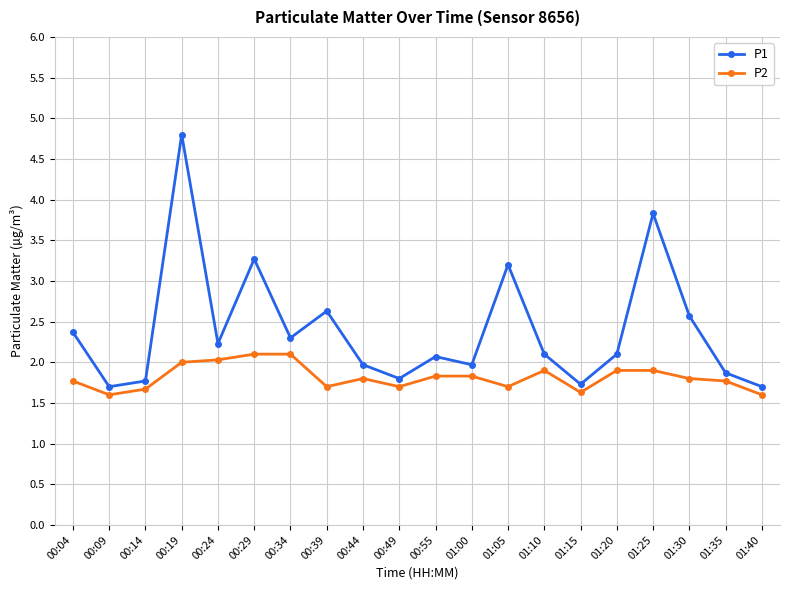

Which series has the largest range (max minus min)?

P1